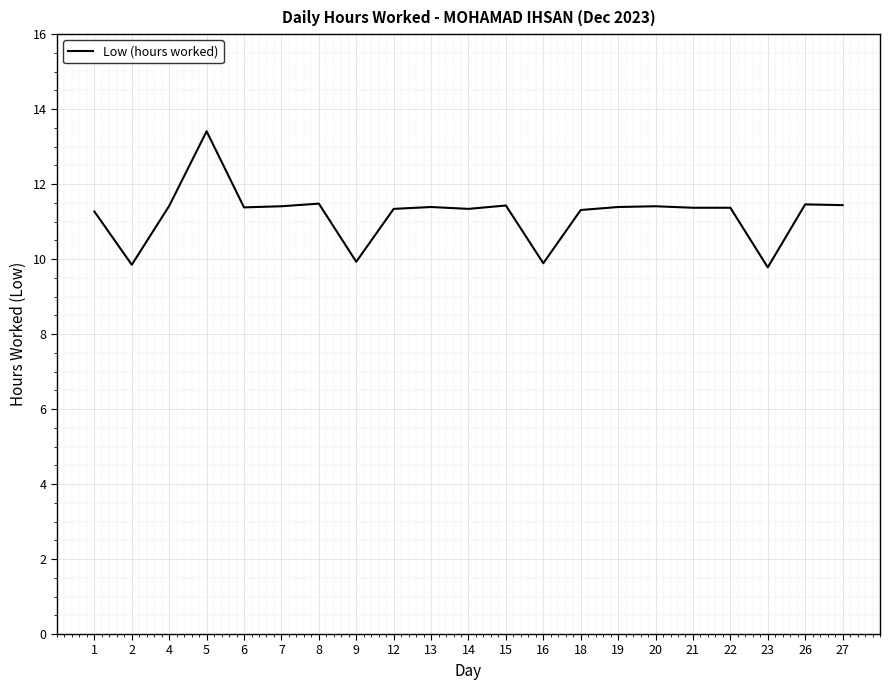

What is the change in value from 2 to 15?

+1.6